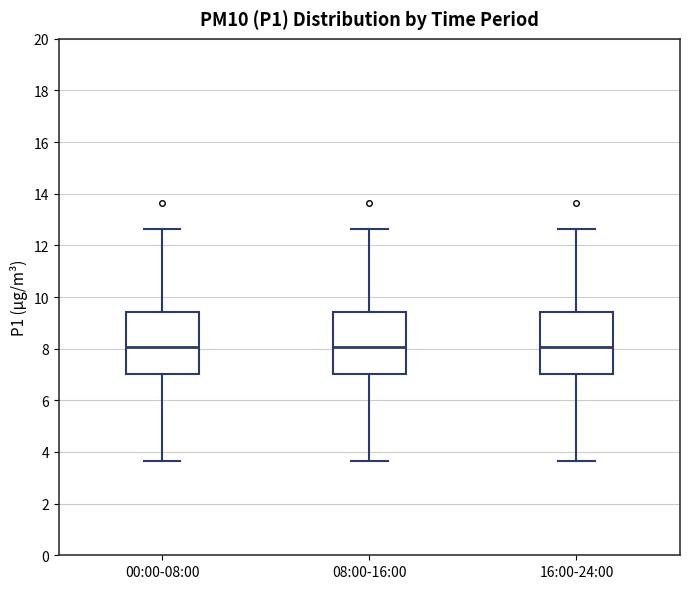

Where does the lower whisker of the box for 16:00-24:00 end on the y-axis? The values are not printed on the chart, so give them approximately, as read against the axis.

3.6